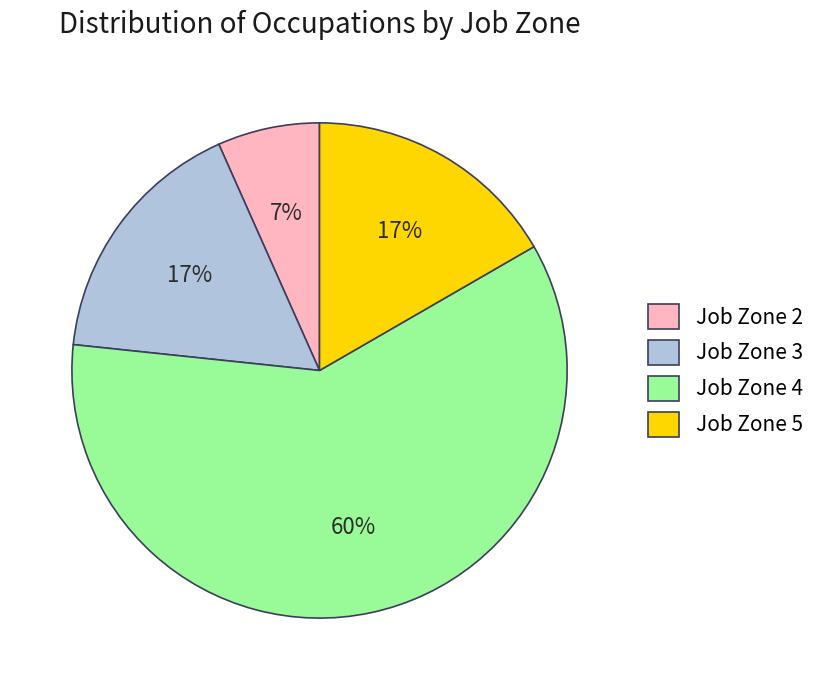

Which has a higher value, Job Zone 5 or Job Zone 4?

Job Zone 4